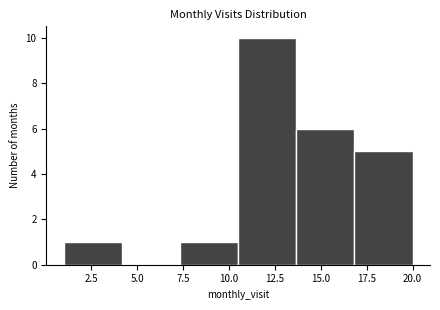

Reading left to right, list every bar in this chart as the range it spans on the x-axis followed by its height. Neither the bar edges nor the heights are printed on the chart, so give them approximately, as read against the axes.

1.0 to 4.0: 1
4.0 to 7.5: 0
7.5 to 10.5: 1
10.5 to 13.5: 10
13.5 to 17.0: 6
17.0 to 20.0: 5